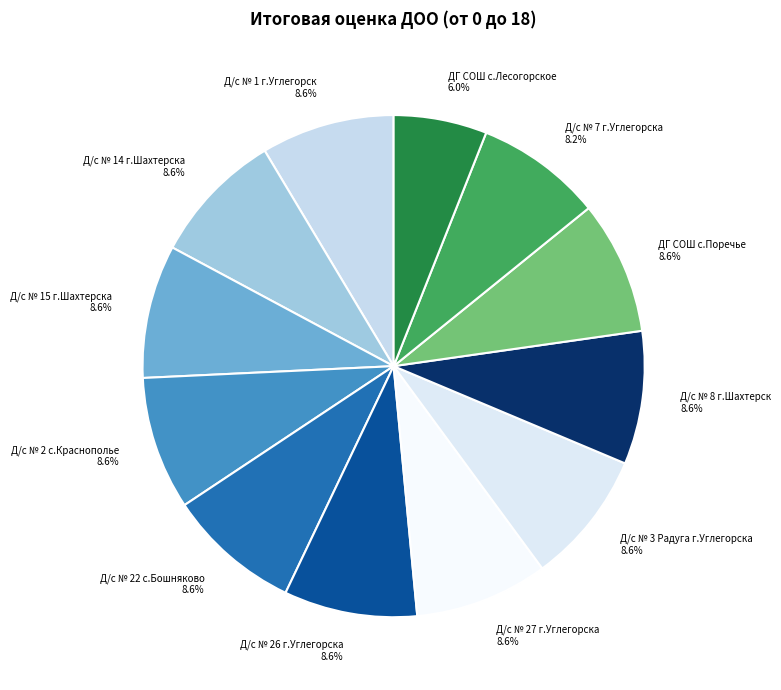

Count the number of slices in the pie.

12